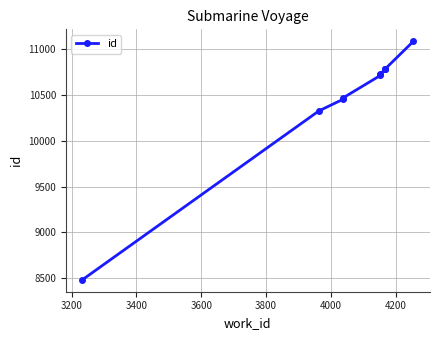

How many lines are shown in the chart?

1